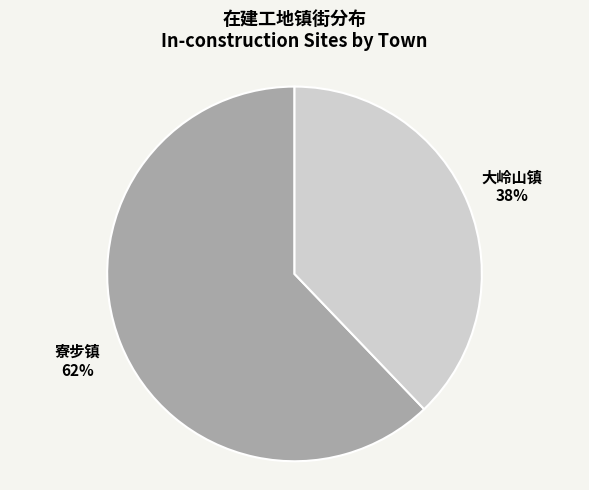

Does any single category account for the majority?

Yes